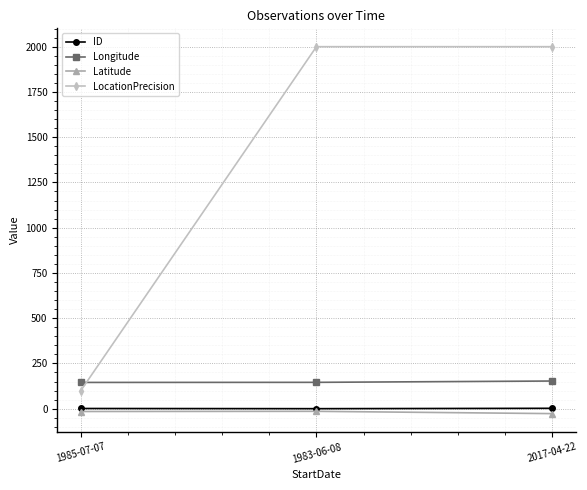

Does the chart display data point markers on the line(s)?

Yes